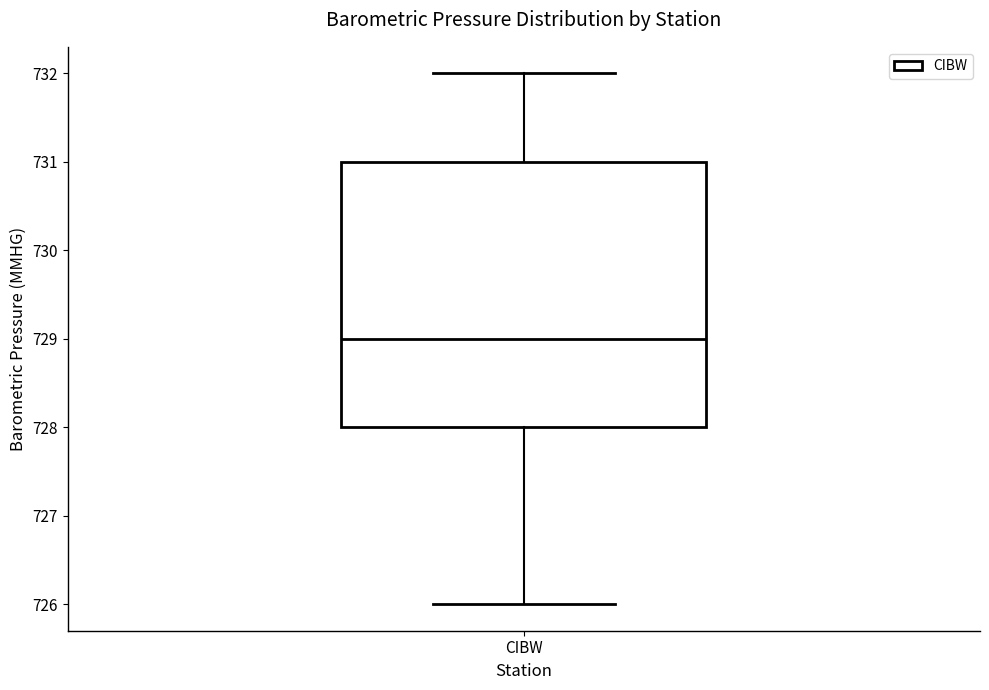

Read this box plot against the y-axis: the position of the median line, the range covered by the box, and the ends of both whiskers. The values are not printed on the chart, so give them approximately, as read against the axis.

median 729, box 728 to 731, whiskers 726 to 732